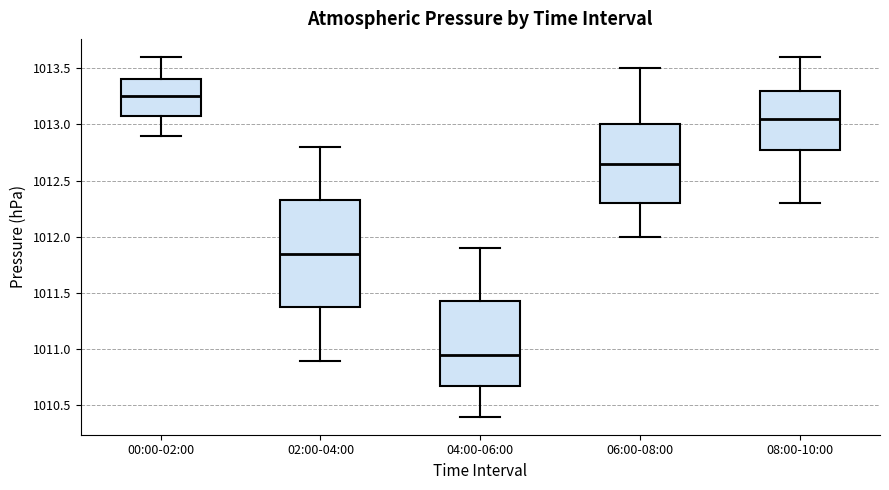

Comparing the boxes themselves (not the whiskers), which one is the tallest?

02:00-04:00